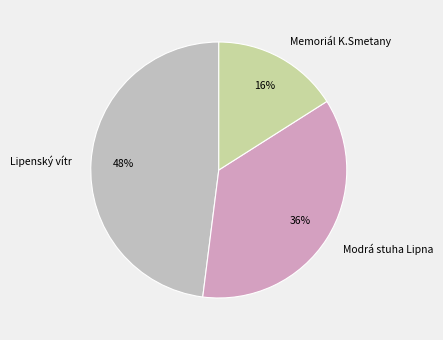

To the nearest percent, what portion does Lipenský vítr represent?

48%